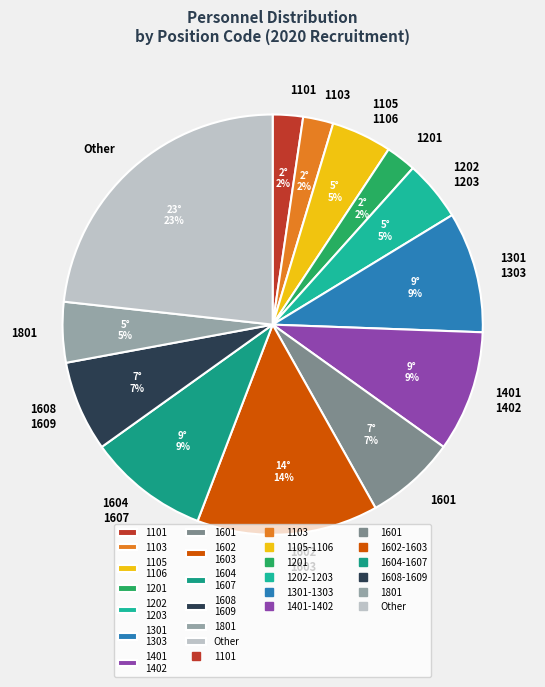

What is the largest slice in the pie chart?

Other